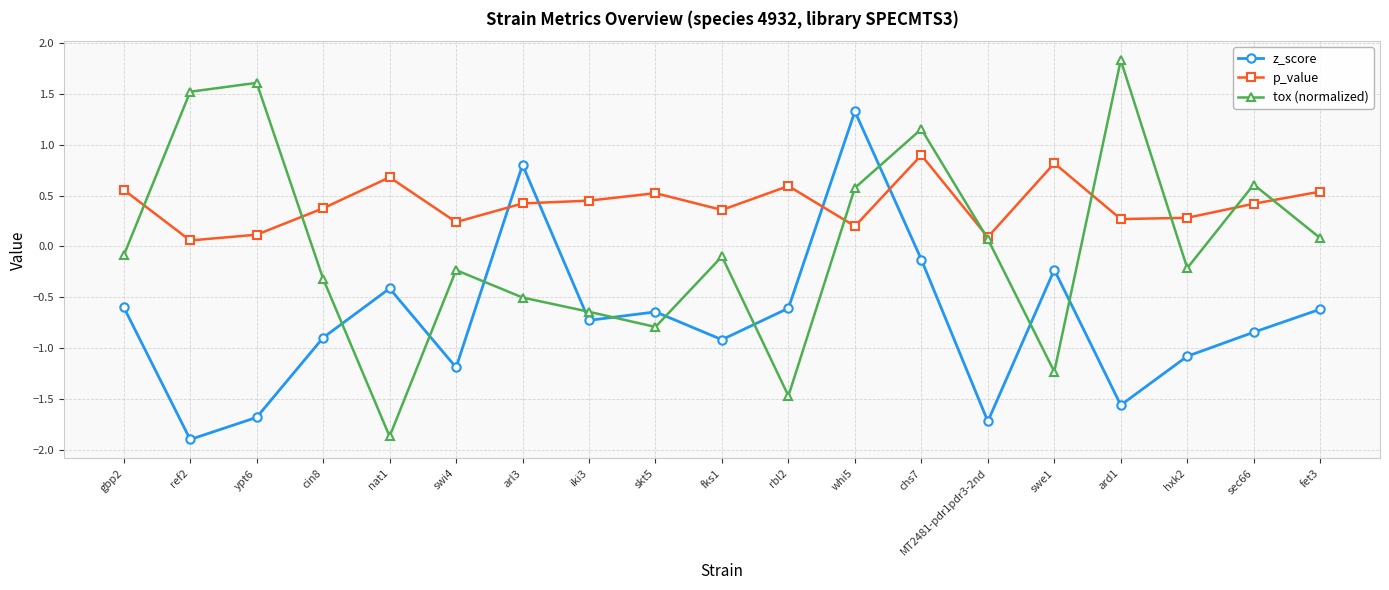

What are all the series names shown in the legend?

z_score, p_value, tox (normalized)